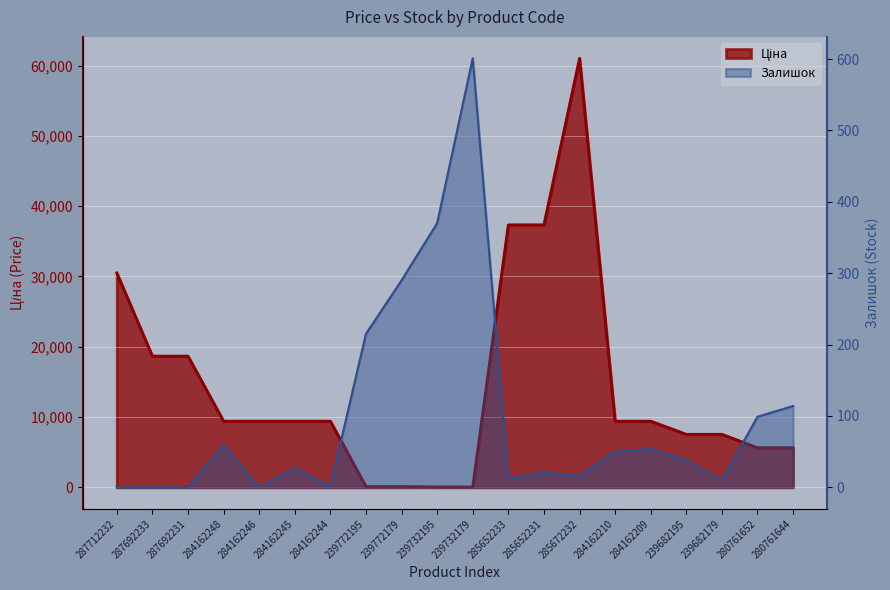

How many lines are shown in the chart?

2